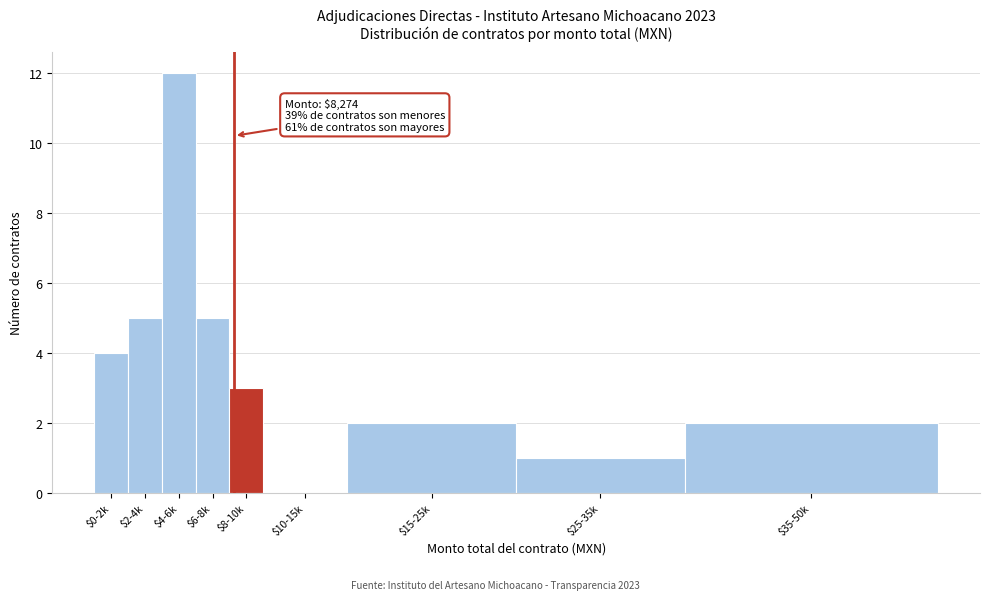

Which category has the highest value across all series?

$4-6k